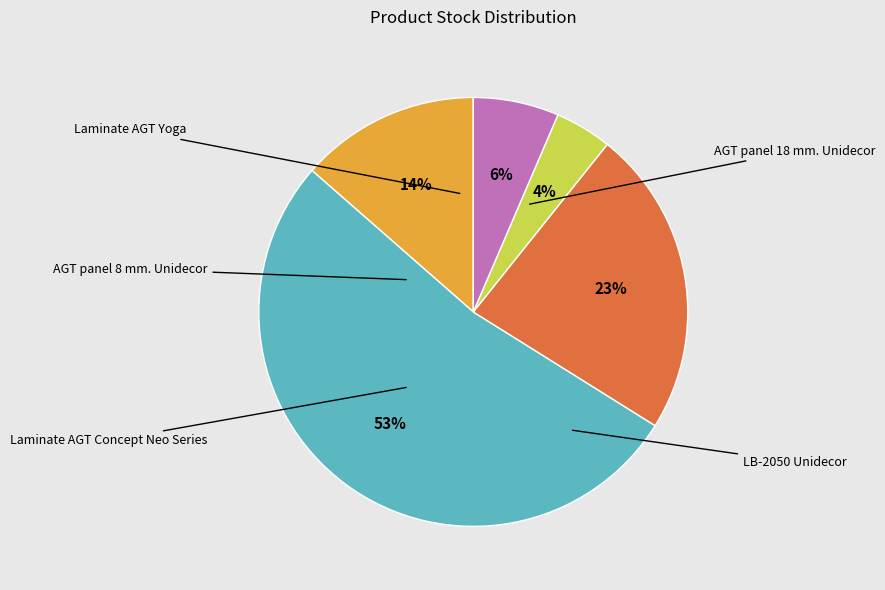

To the nearest percent, what is the average slice percentage?

20%